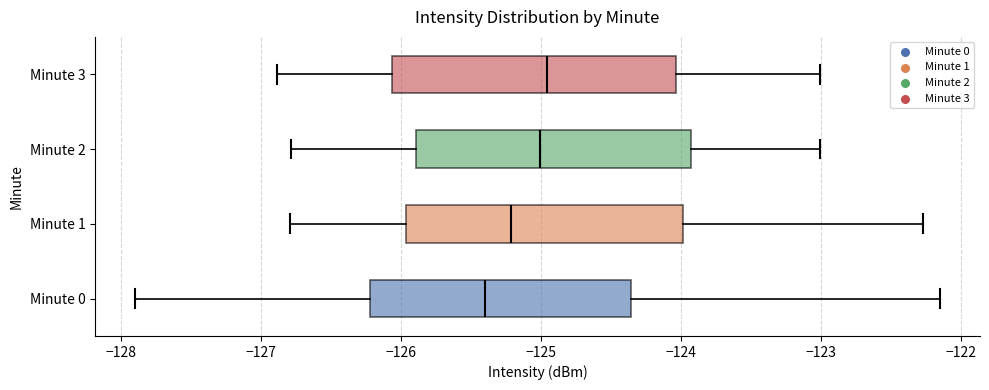

Where does the left whisker of the box for Minute 0 end on the x-axis? The values are not printed on the chart, so give them approximately, as read against the axis.

-127.9